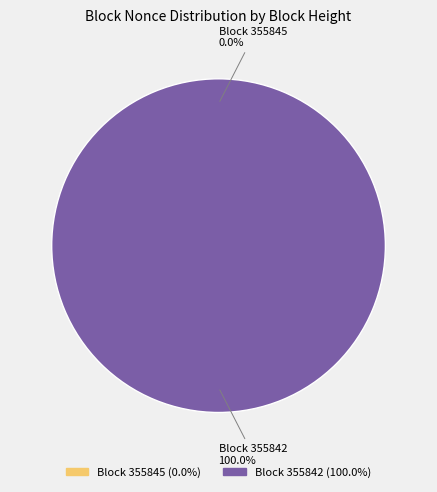

Is there any slice that represents more than half of the pie?

Yes